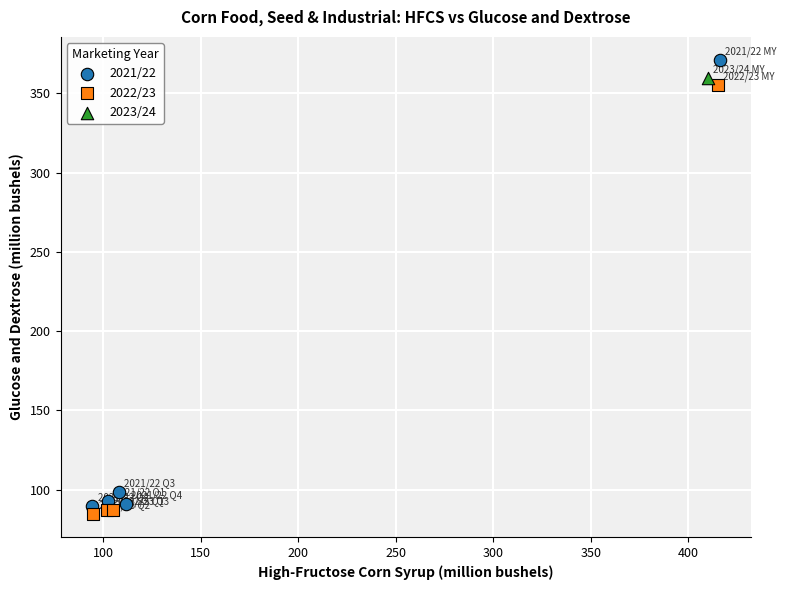

What are all the series names shown in the legend?

2021/22, 2022/23, 2023/24